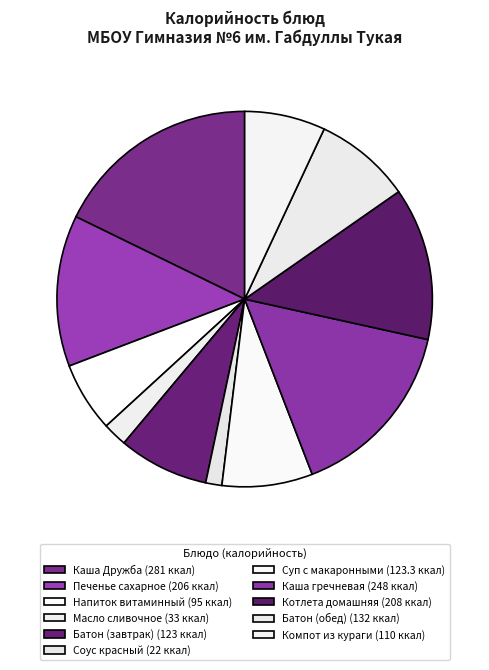

Is it true that Суп с макаронными is 8% of the pie?

True